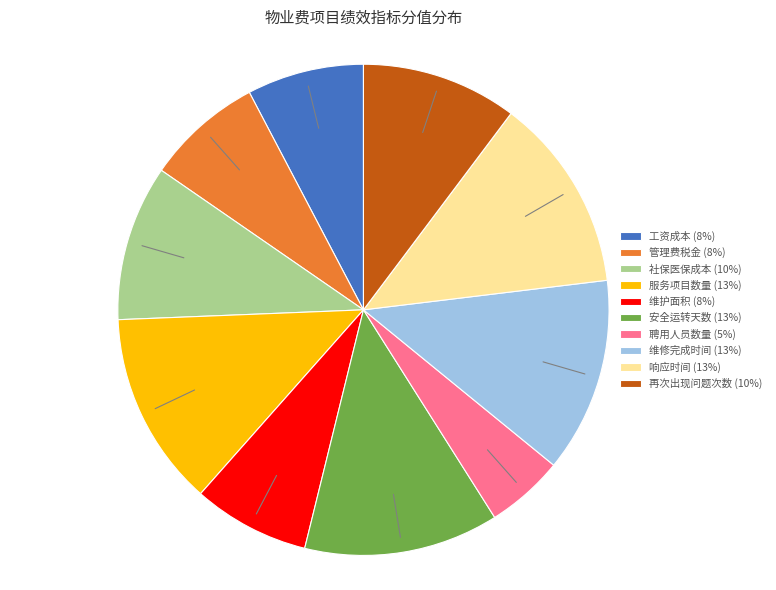

Is there a majority slice in this chart?

No